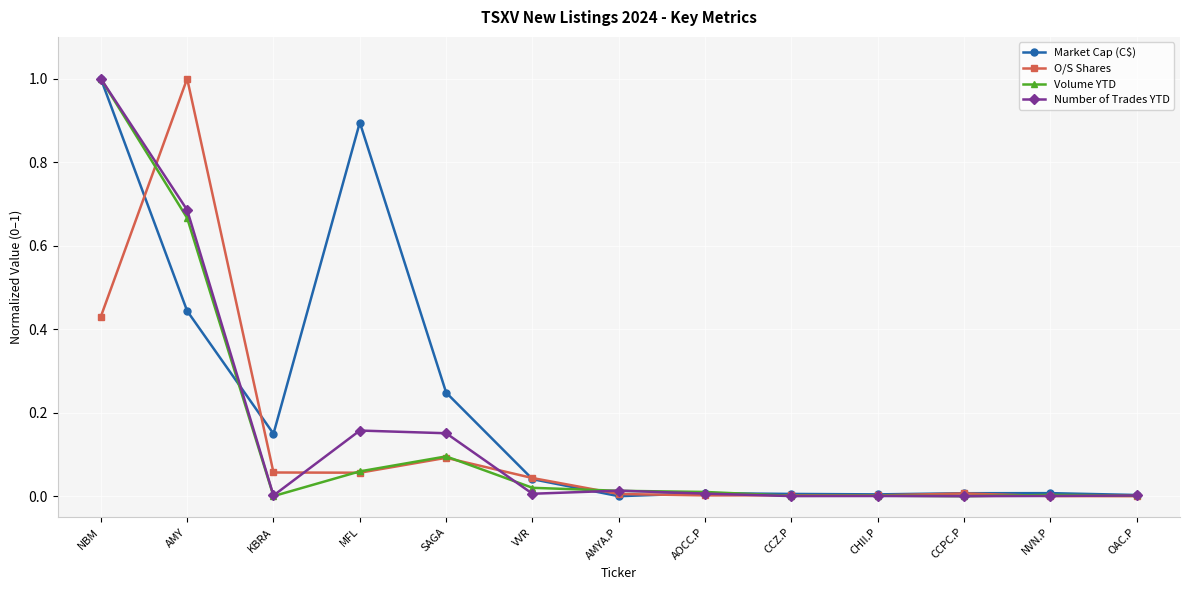

Which series changed the most between NBM and CCZ.P?

Number of Trades YTD